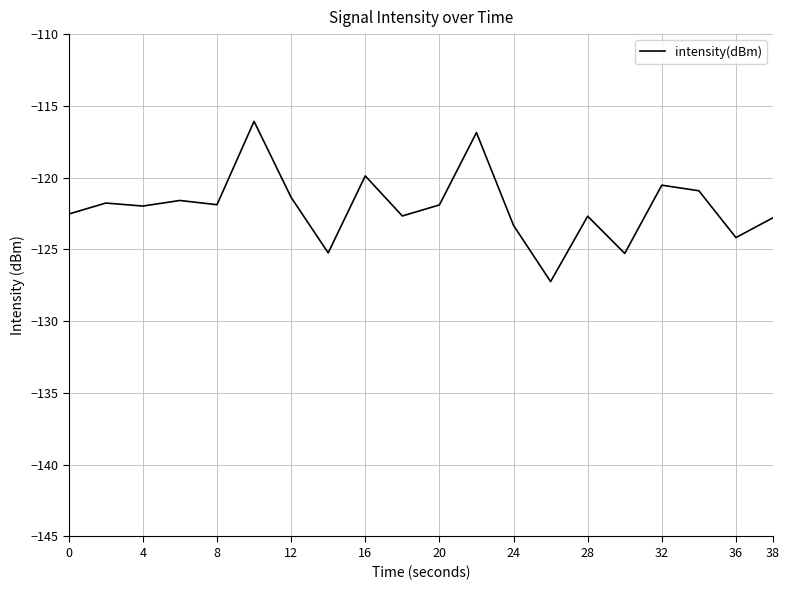

What is the difference between the maximum and minimum values?

11.2